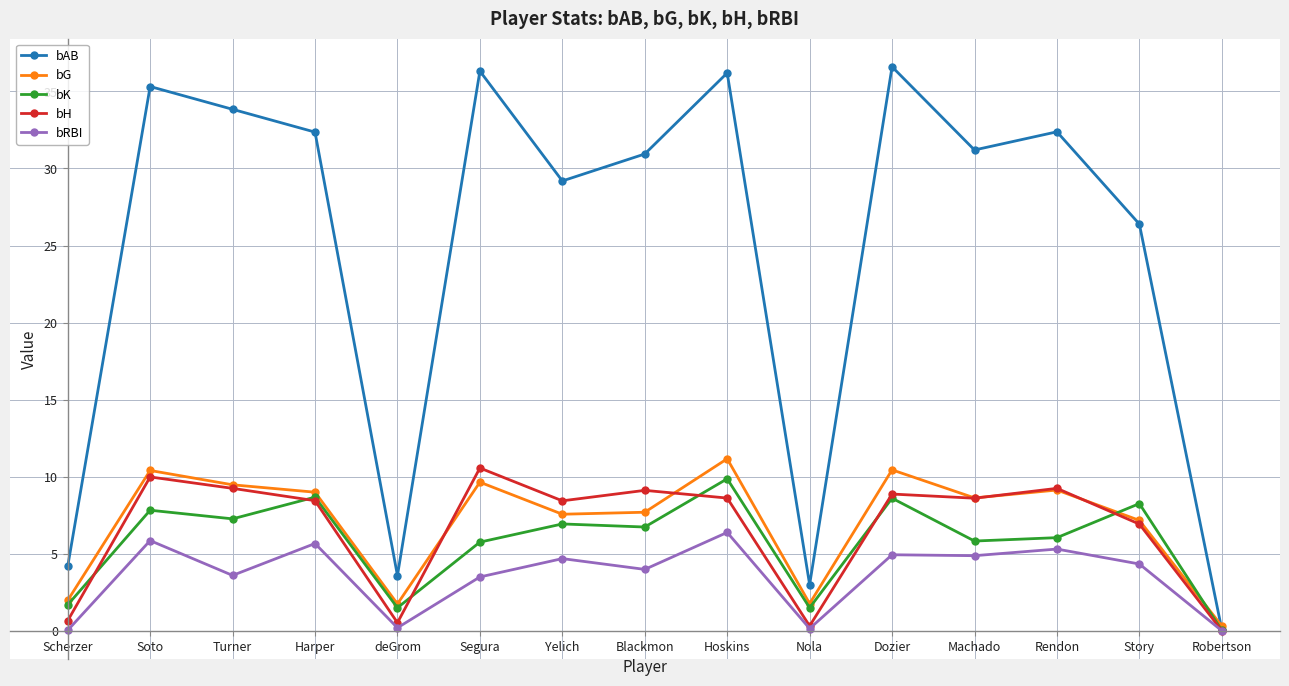

What is the label of the 1st point from the right?

Robertson